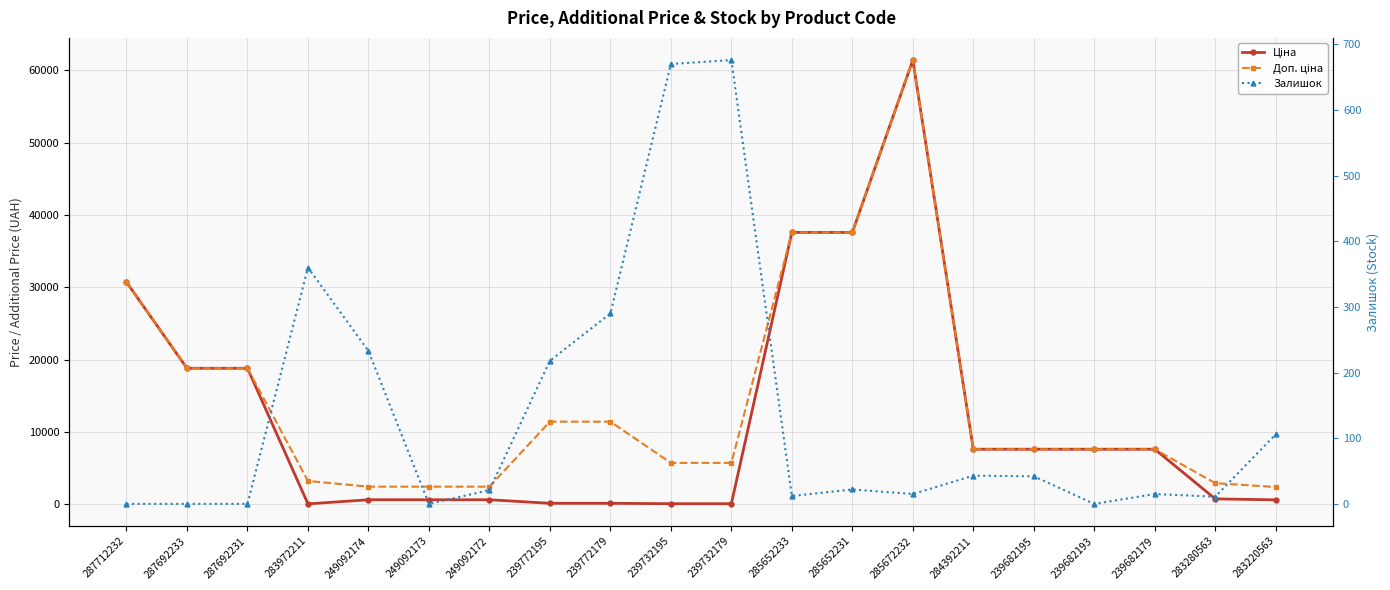

What is the total value across all series at 249092174?

3251.6